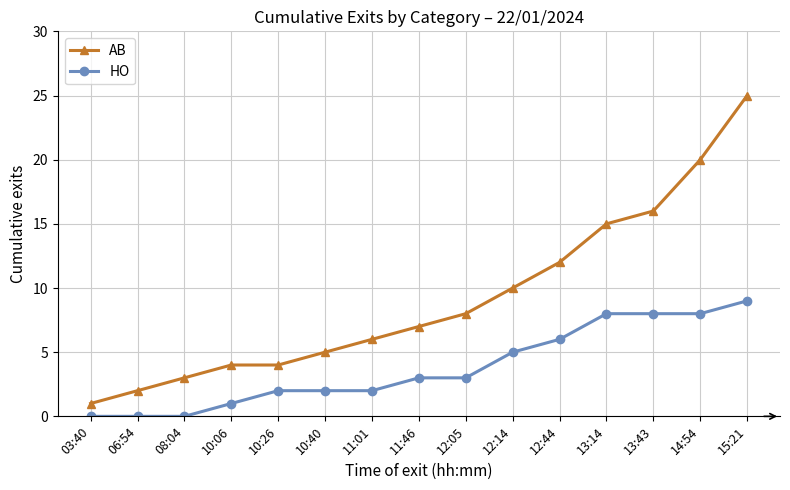

Which series has the largest range (max minus min)?

AB